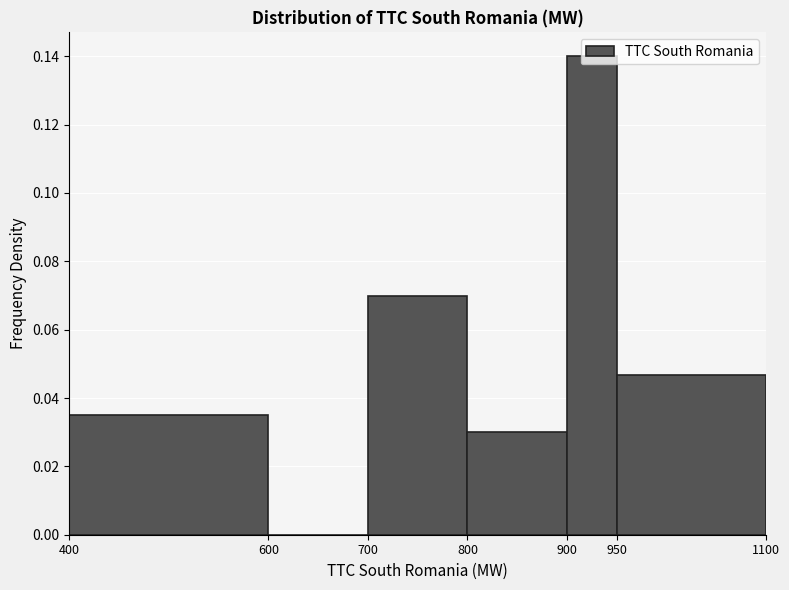

Reading left to right, transcribe this chart: for each bar, give the range it covers on the x-axis and its height. The values are not printed on the chart, so give them approximately, as read against the axis.

400 to 600: 0.036
600 to 700: 0
700 to 800: 0.070
800 to 900: 0.030
900 to 950: 0.140
950 to 1100: 0.046